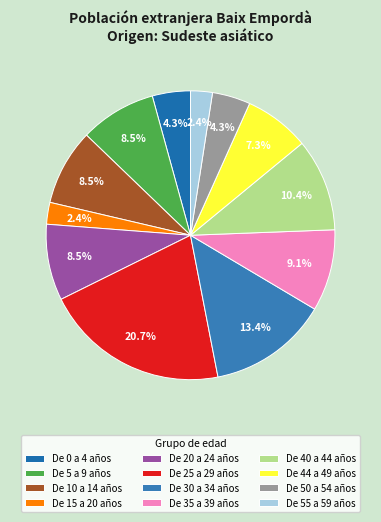

What percentage is the De 15 a 20 años slice, to the nearest percent?

2%